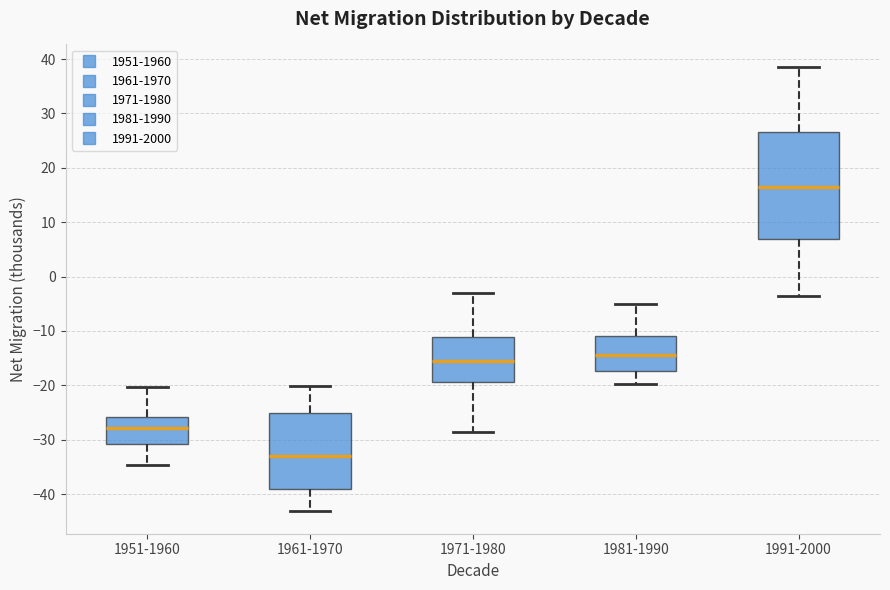

Reading left to right, read every box against the y-axis: the position of its median line, the range the box covers, and the ends of its whiskers. The values are not printed on the chart, so give them approximately, as read against the axis.

1951-1960: median -28, box -31 to -26, whiskers -35 to -20
1961-1970: median -33, box -39 to -25, whiskers -43 to -20
1971-1980: median -15, box -19 to -11, whiskers -29 to -3
1981-1990: median -14, box -17 to -11, whiskers -20 to -5
1991-2000: median 16, box 7 to 27, whiskers -3 to 39